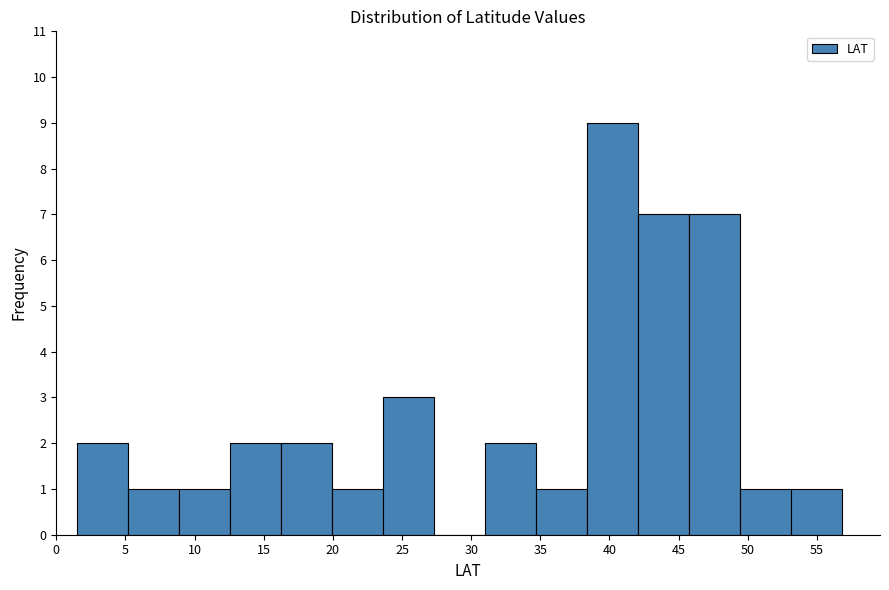

Which range on the x-axis has the tallest bar?

38.5 to 42.0